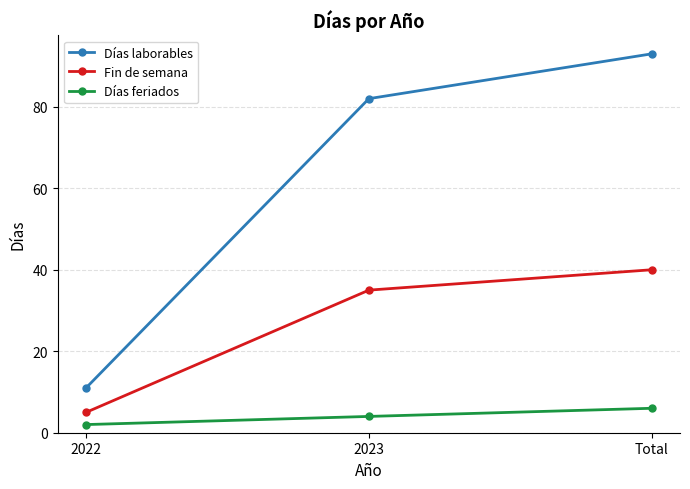

What is the maximum value shown in the chart?

93